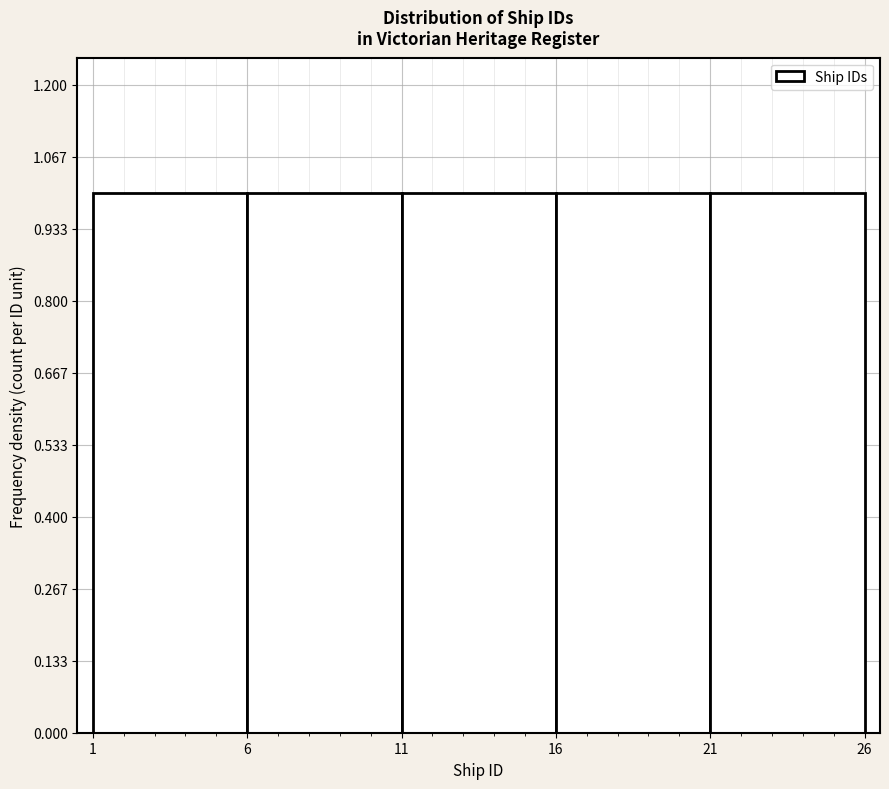

Reading left to right, transcribe this chart: for each bar, give the range it covers on the x-axis and its height. The values are not printed on the chart, so give them approximately, as read against the axis.

1 to 6: 1
6 to 11: 1
11 to 16: 1
16 to 21: 1
21 to 26: 1